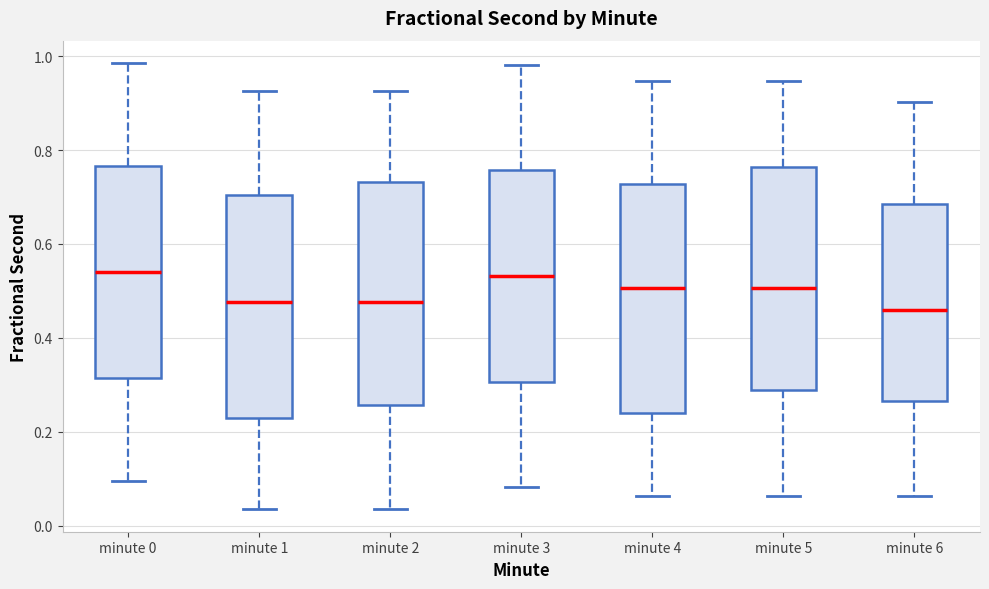

Reading left to right, transcribe this box plot: for each box, give where its median line is, the range the box spans, and where its two whiskers end, as read against the y-axis. The values are not printed on the chart, so give them approximately, as read against the axis.

minute 0: median 0.54, box 0.32 to 0.76, whiskers 0.10 to 0.98
minute 1: median 0.48, box 0.22 to 0.70, whiskers 0.04 to 0.92
minute 2: median 0.48, box 0.26 to 0.74, whiskers 0.04 to 0.92
minute 3: median 0.54, box 0.30 to 0.76, whiskers 0.08 to 0.98
minute 4: median 0.50, box 0.24 to 0.72, whiskers 0.06 to 0.94
minute 5: median 0.50, box 0.28 to 0.76, whiskers 0.06 to 0.94
minute 6: median 0.46, box 0.26 to 0.68, whiskers 0.06 to 0.90